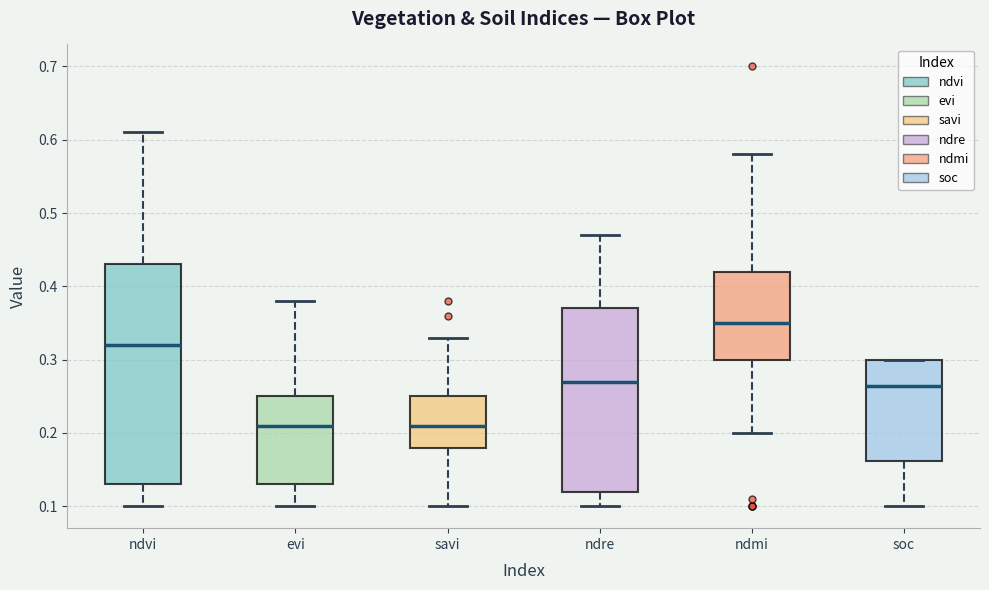

Reading left to right, read every box against the y-axis: the position of its median line, the range the box covers, and the ends of its whiskers. The values are not printed on the chart, so give them approximately, as read against the axis.

ndvi: median 0.32, box 0.13 to 0.43, whiskers 0.10 to 0.61
evi: median 0.21, box 0.13 to 0.25, whiskers 0.10 to 0.38
savi: median 0.21, box 0.18 to 0.25, whiskers 0.10 to 0.33
ndre: median 0.27, box 0.12 to 0.37, whiskers 0.10 to 0.47
ndmi: median 0.35, box 0.30 to 0.42, whiskers 0.20 to 0.58
soc: median 0.26, box 0.16 to 0.30, whiskers 0.10 to 0.30